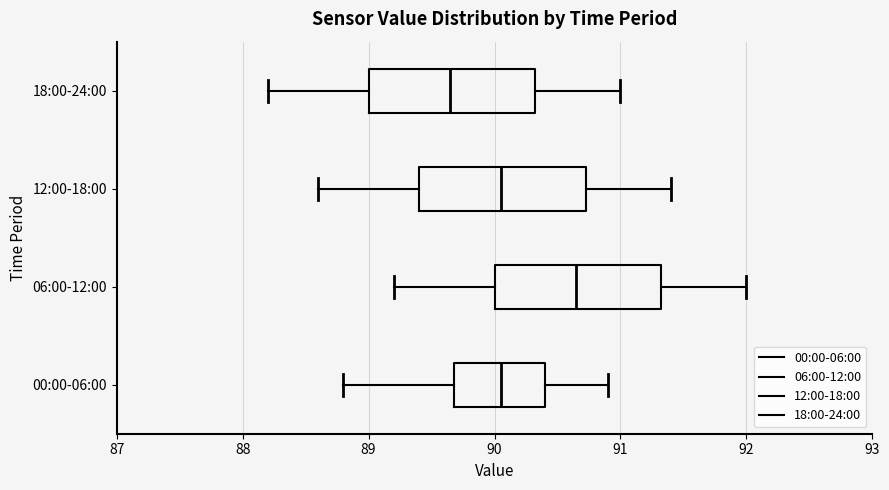

Which box's median line is the furthest to the left?

18:00-24:00